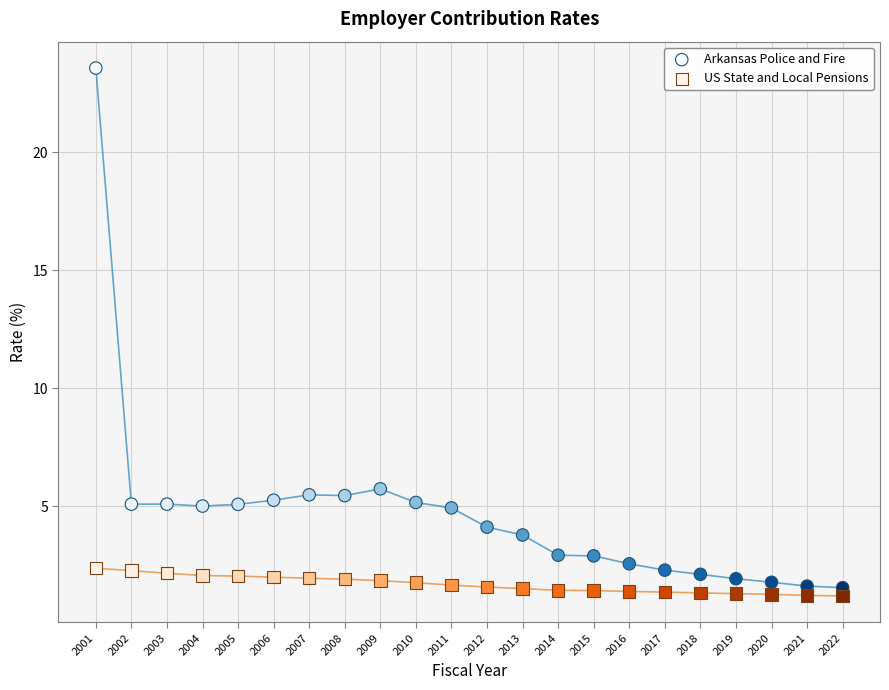

Which series reaches the maximum Y coordinate?

Arkansas Police and Fire